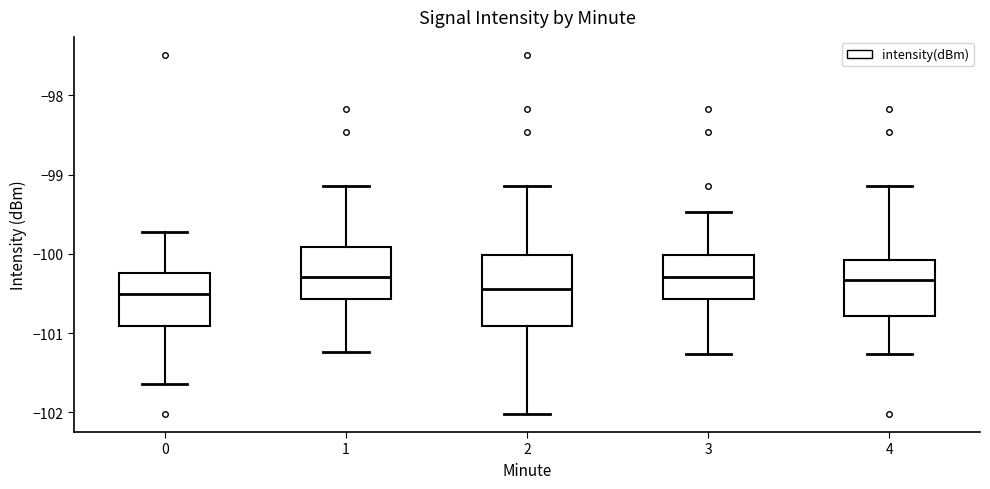

Reading left to right, read every box against the y-axis: the position of its median line, the range the box covers, and the ends of its whiskers. The values are not printed on the chart, so give them approximately, as read against the axis.

0: median -100.5, box -100.9 to -100.2, whiskers -101.6 to -99.7
1: median -100.3, box -100.6 to -99.9, whiskers -101.2 to -99.2
2: median -100.5, box -100.9 to -100.0, whiskers -102.0 to -99.2
3: median -100.3, box -100.6 to -100.0, whiskers -101.3 to -99.5
4: median -100.3, box -100.8 to -100.1, whiskers -101.3 to -99.2